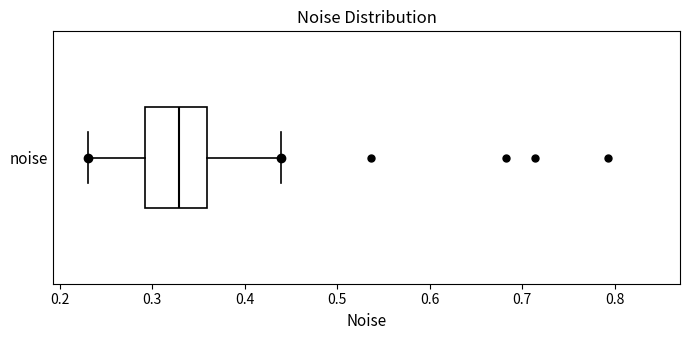

Read this box plot against the x-axis: the position of the median line, the range covered by the box, and the ends of both whiskers. The values are not printed on the chart, so give them approximately, as read against the axis.

median 0.33, box 0.29 to 0.36, whiskers 0.23 to 0.44